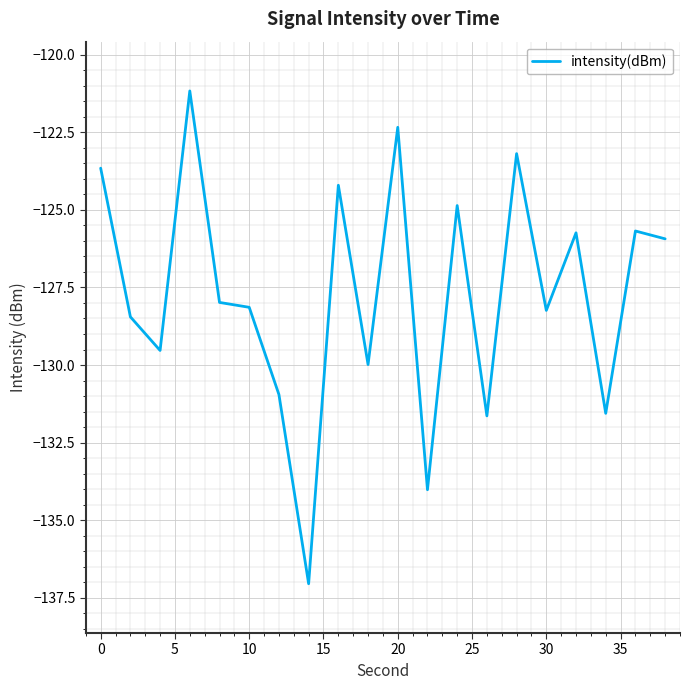

What is the difference between the maximum and minimum values?

15.9